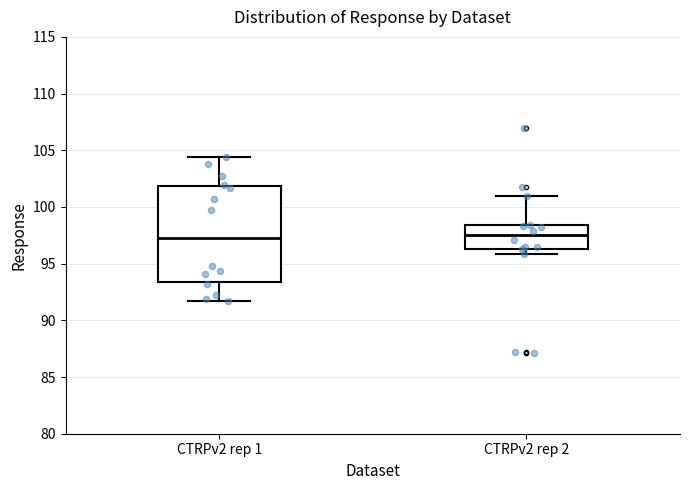

Where is the upper edge of the box for CTRPv2 rep 1 on the y-axis? The values are not printed on the chart, so give them approximately, as read against the axis.

102.0